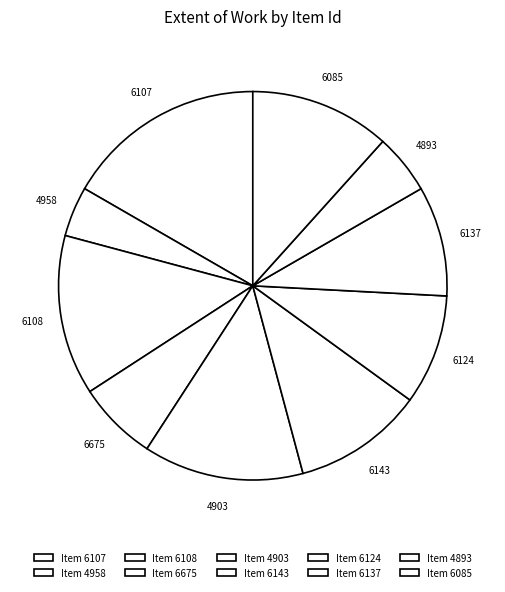

How many slices are in this pie chart?

10